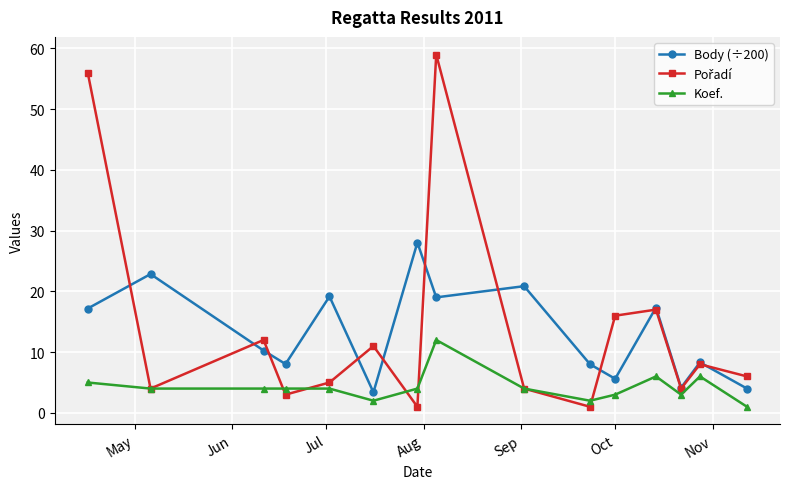

What is the maximum value for Body (÷200)?

28.0